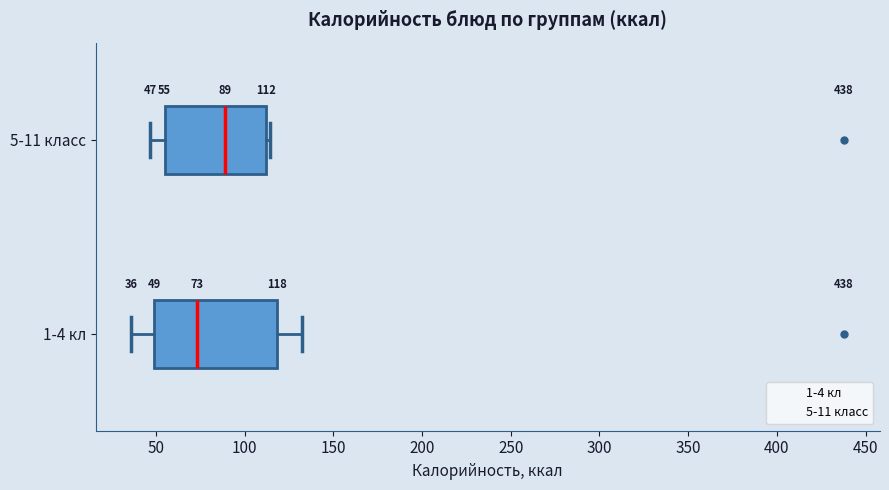

Which box's median line is the furthest to the left?

1-4 кл